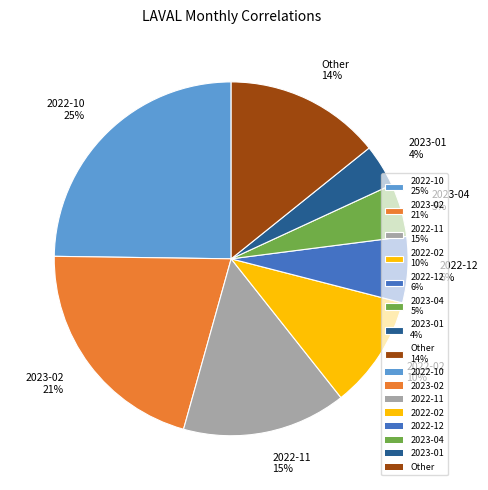

Is there a majority slice in this chart?

No